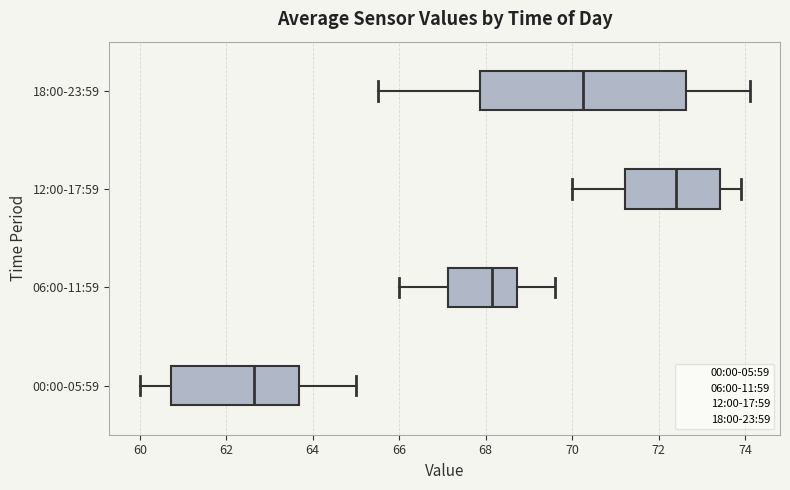

Reading bottom to top, read every box against the x-axis: the position of its median line, the range the box covers, and the ends of its whiskers. The values are not printed on the chart, so give them approximately, as read against the axis.

00:00-05:59: median 62.6, box 60.8 to 63.6, whiskers 60.0 to 65.0
06:00-11:59: median 68.2, box 67.2 to 68.8, whiskers 66.0 to 69.6
12:00-17:59: median 72.4, box 71.2 to 73.4, whiskers 70.0 to 74.0
18:00-23:59: median 70.2, box 67.8 to 72.6, whiskers 65.6 to 74.2